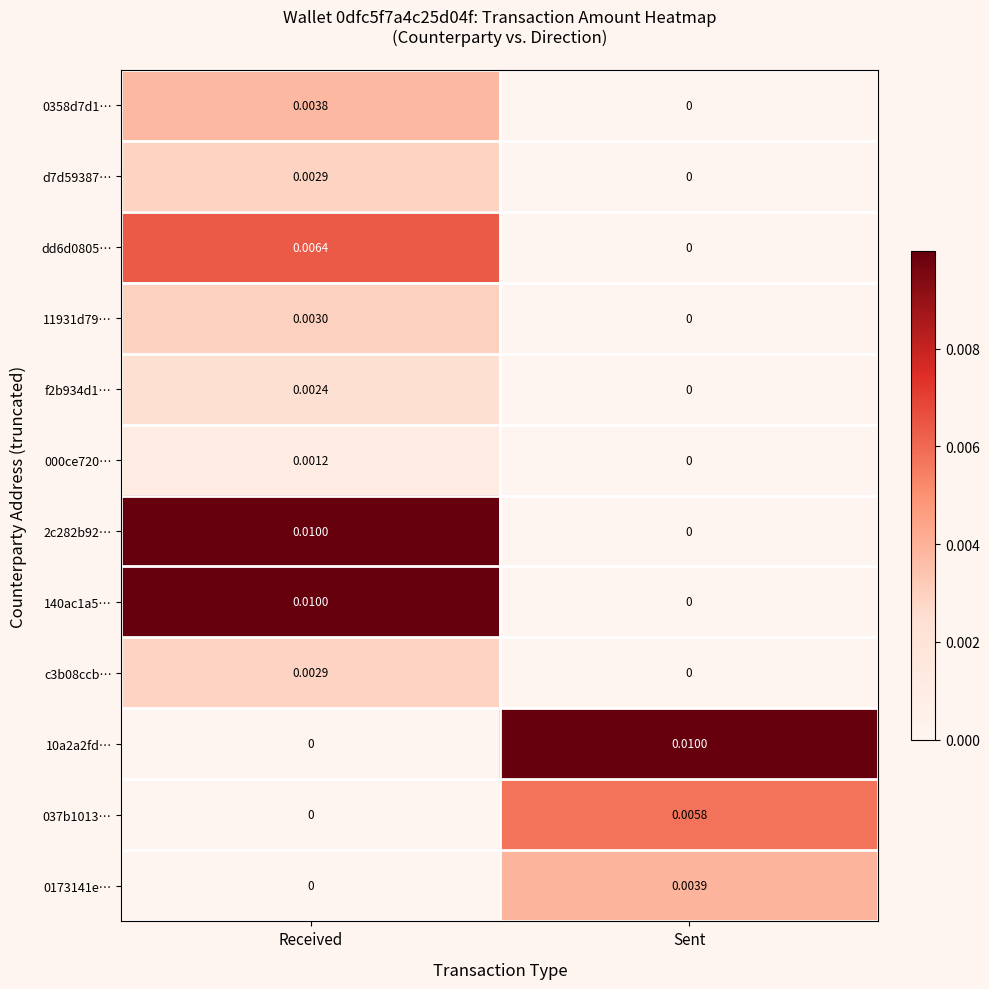

At which label is dd6d0805… closest to 0?

Sent